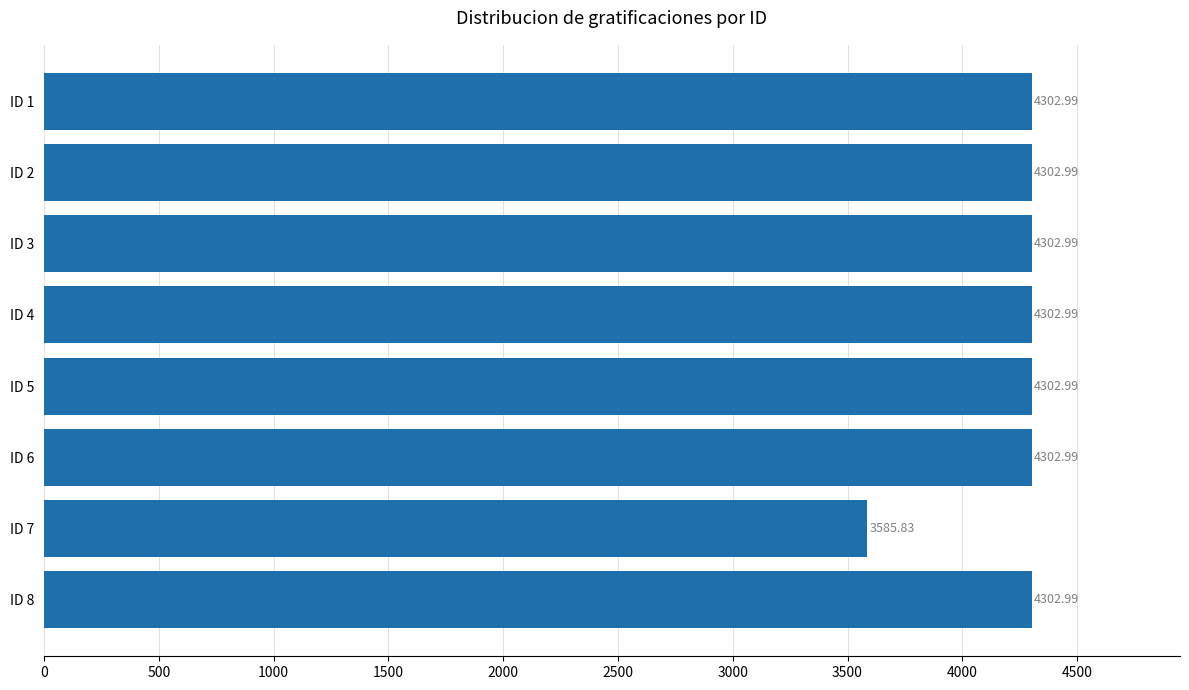

What is the difference between the maximum and minimum values?

717.2